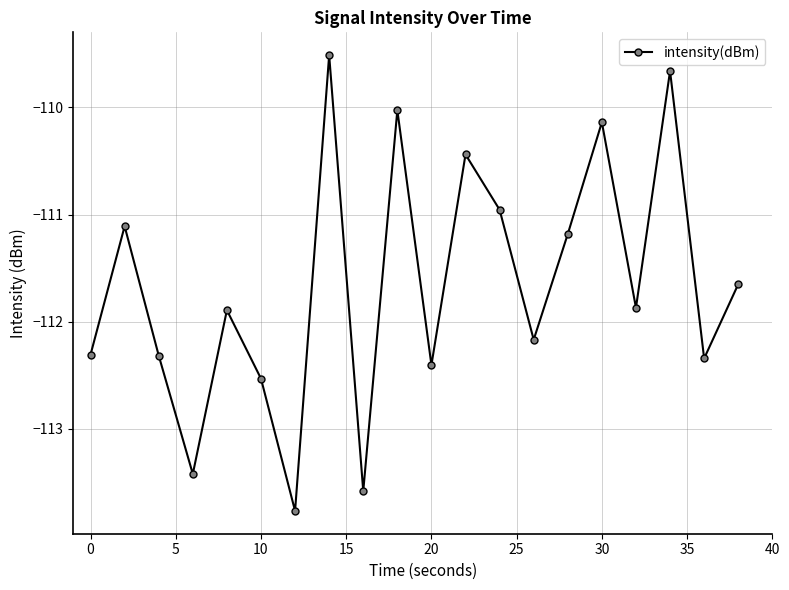

What is the greatest value displayed?

-109.5